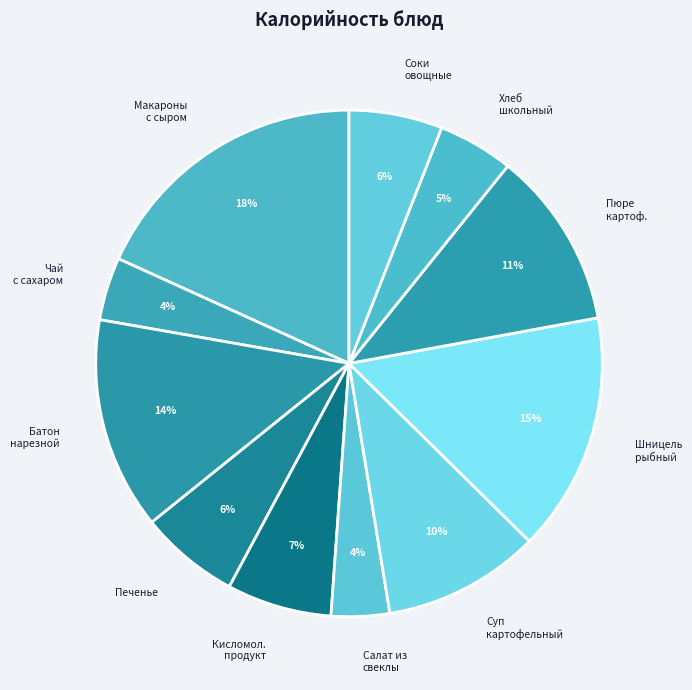

Which has a higher value, Соки овощные or Чай с сахаром?

Соки овощные